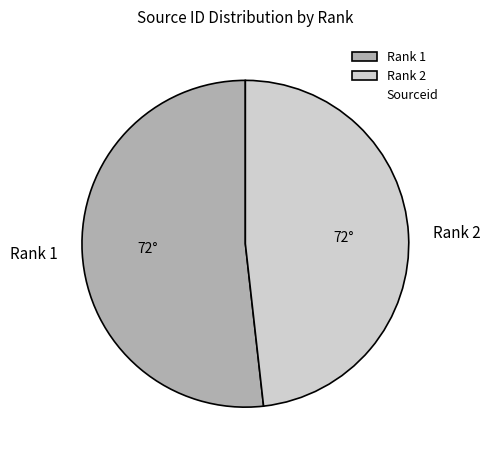

Approximately how many times larger is the value at Rank 2 compared to Rank 1?

0.9